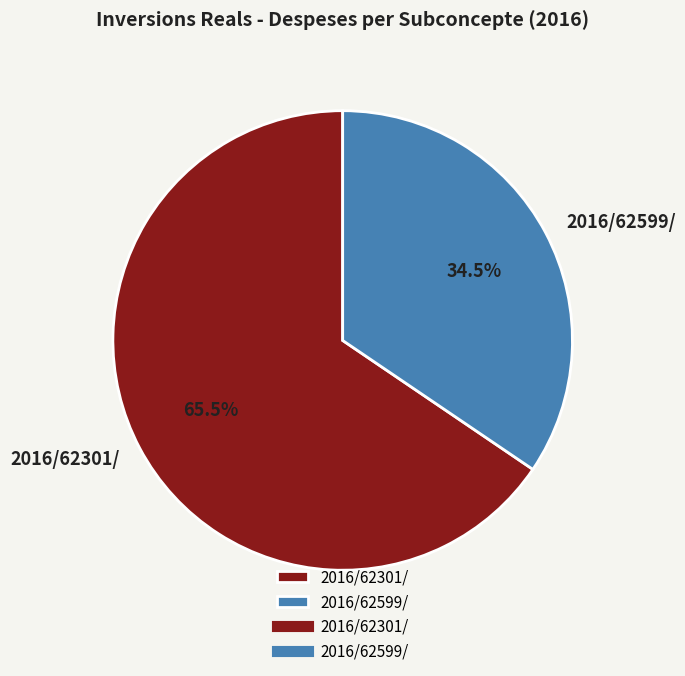

Is there a majority slice in this chart?

Yes